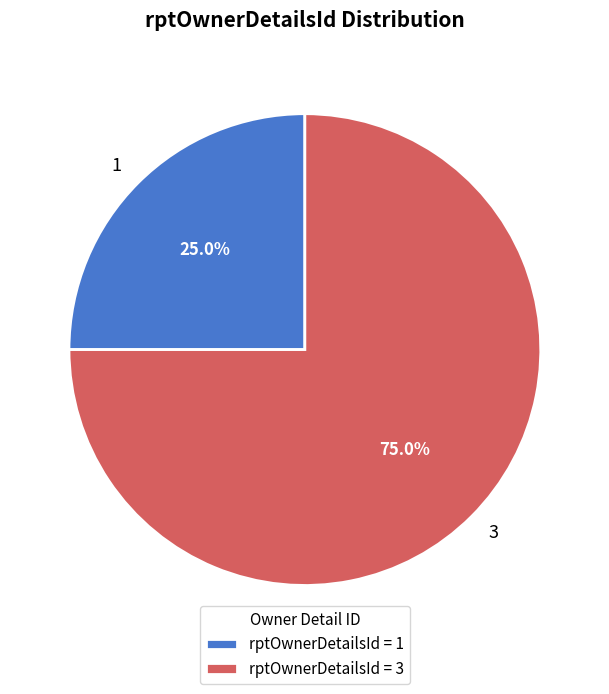

True or false: 3 accounts for 75% of the total.

True